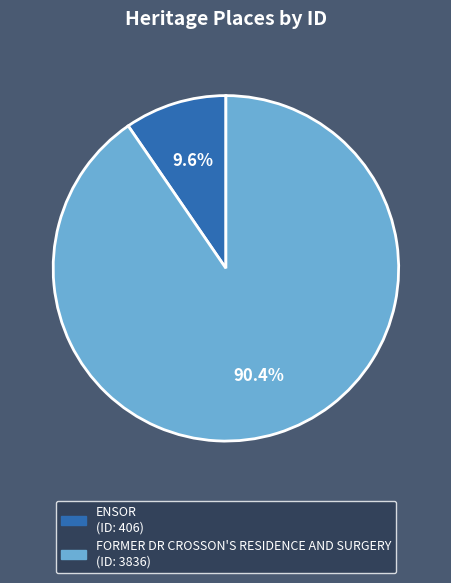

To the nearest percent, what is the difference between the largest and smallest slice percentages?

81%